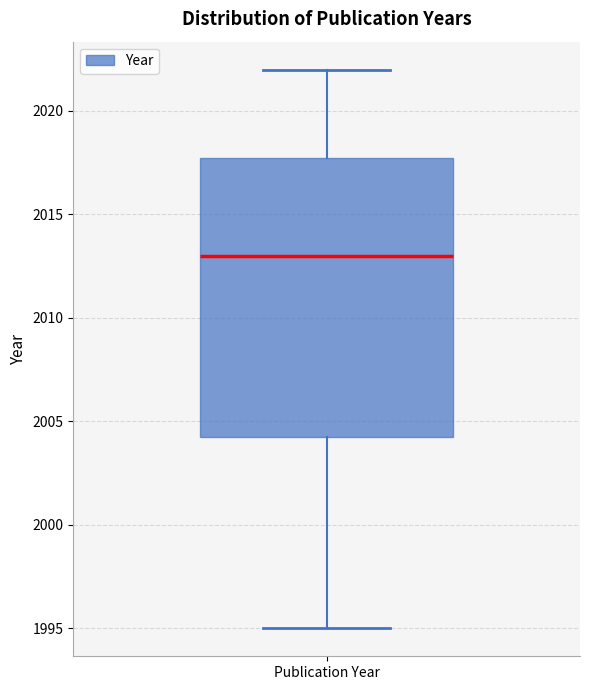

Where is the upper edge of the box for Publication Year on the y-axis? The values are not printed on the chart, so give them approximately, as read against the axis.

2018.0